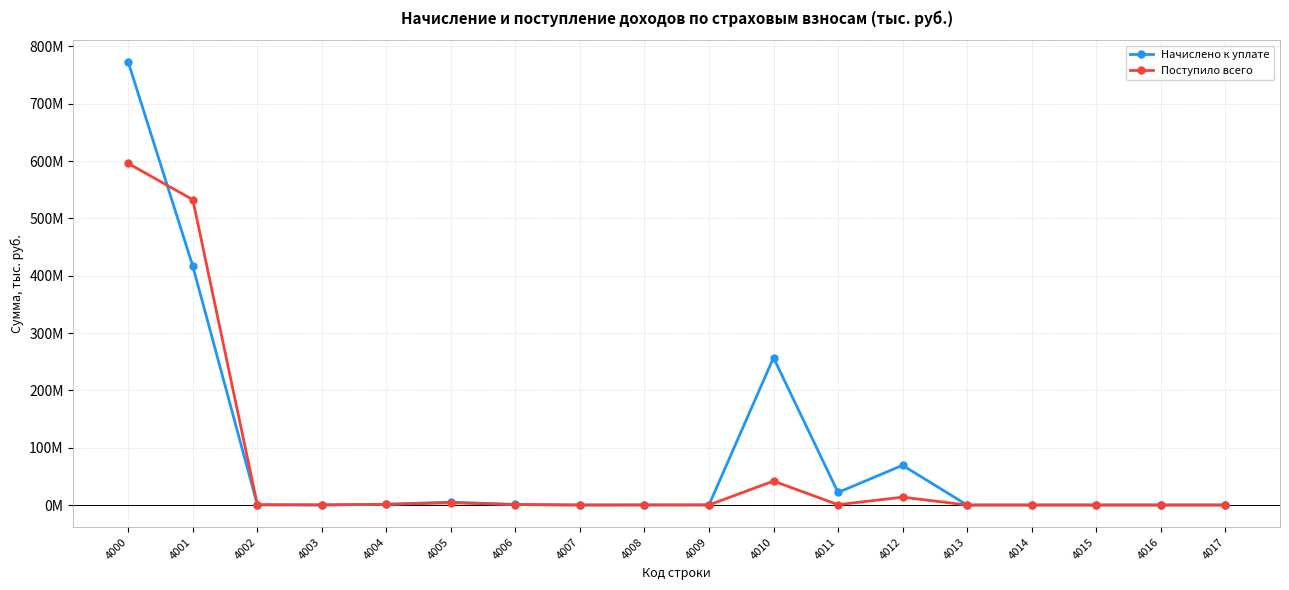

Which has a higher value, 4009 or 4000?

4000